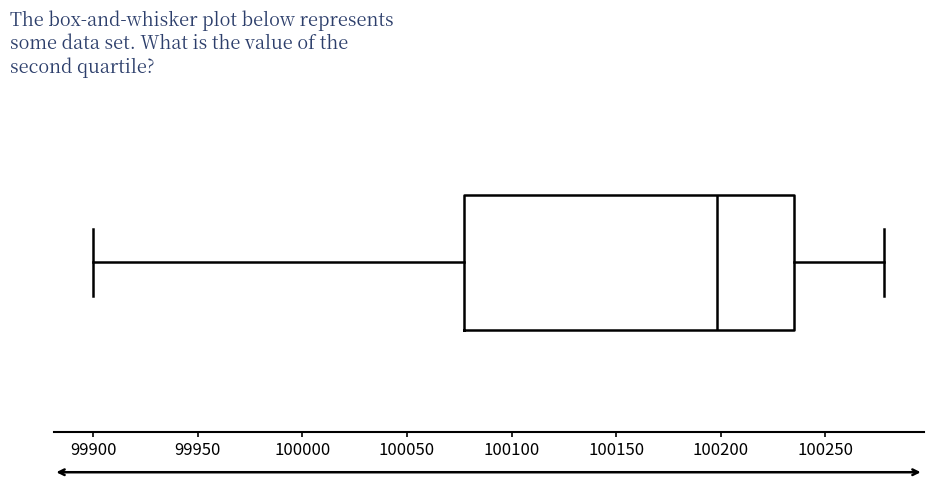

Where does the median line of the box sit on the x-axis? The values are not printed on the chart, so give them approximately, as read against the axis.

100200